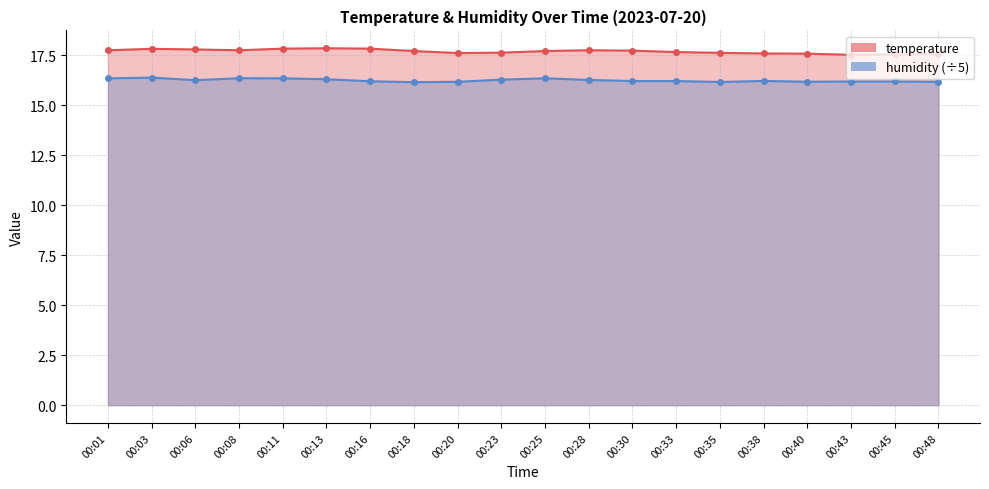

How many lines are shown in the chart?

2